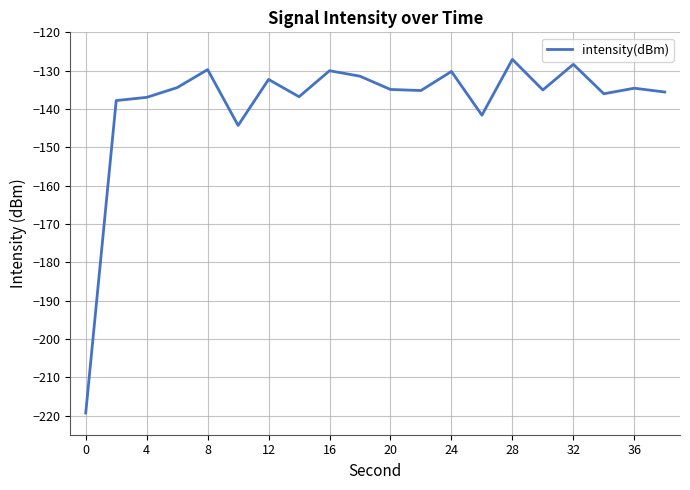

What is the smallest value displayed?

-219.3